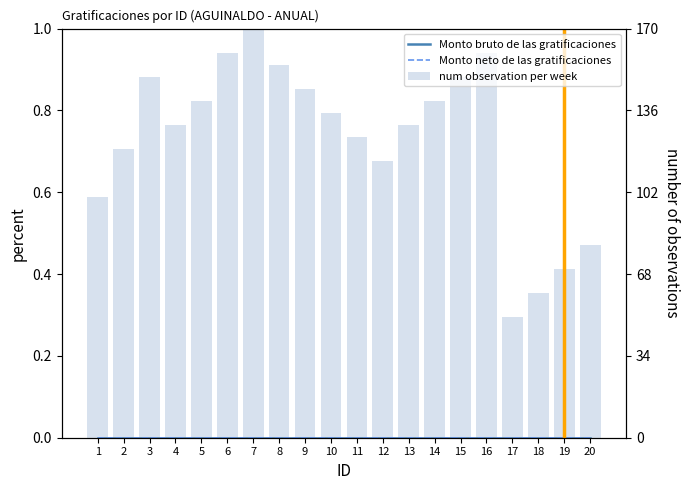

What is the difference between the maximum and second lowest values in the num observation per week series?

0.6